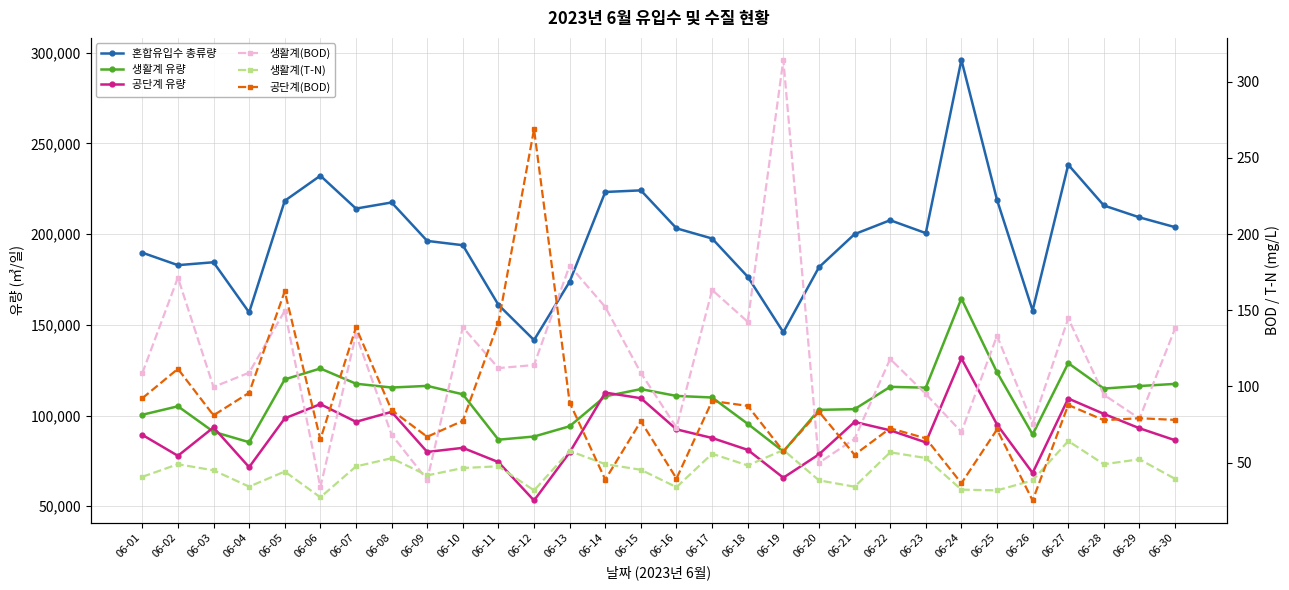

What are all the series names shown in the legend?

혼합유입수 총류량, 생활계 유량, 공단계 유량, 생활계(BOD), 생활계(T-N), 공단계(BOD)